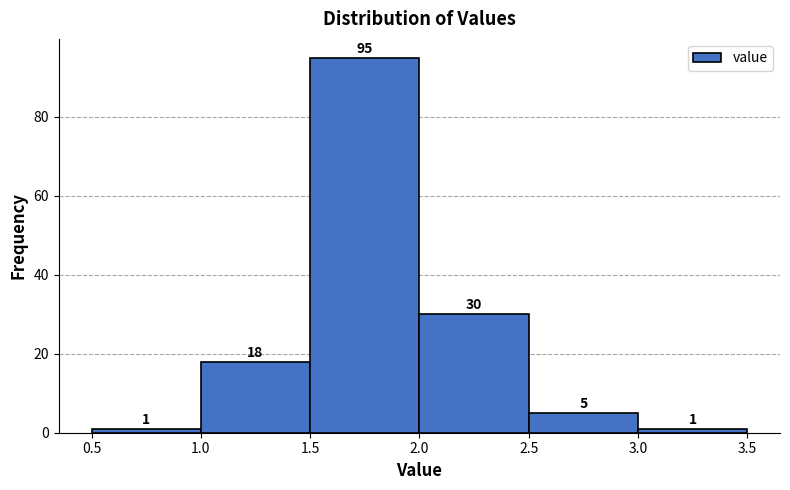

Reading left to right, transcribe this chart: for each bar, give the range it covers on the x-axis and its height.

0.5 to 1.0: 1
1.0 to 1.5: 18
1.5 to 2.0: 95
2.0 to 2.5: 30
2.5 to 3.0: 5
3.0 to 3.5: 1